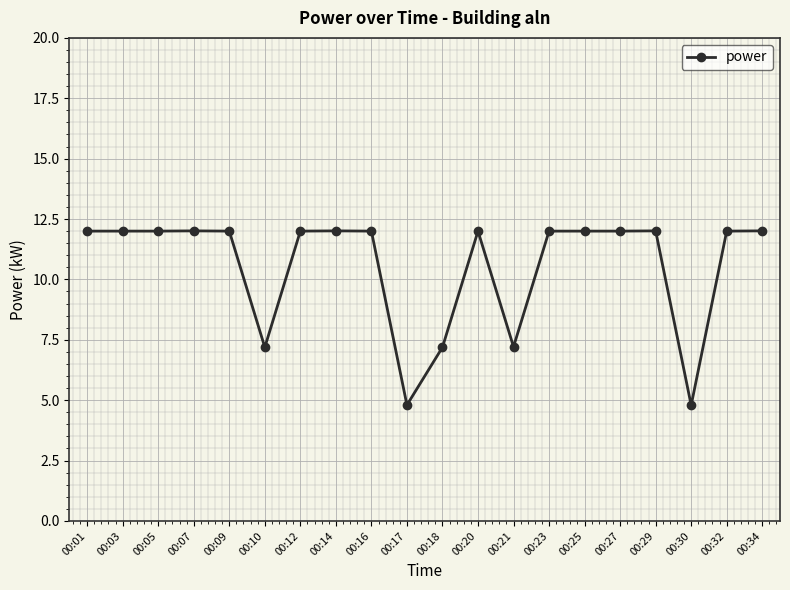

True or false: there are more than 0 points higher than both neighbors.

True